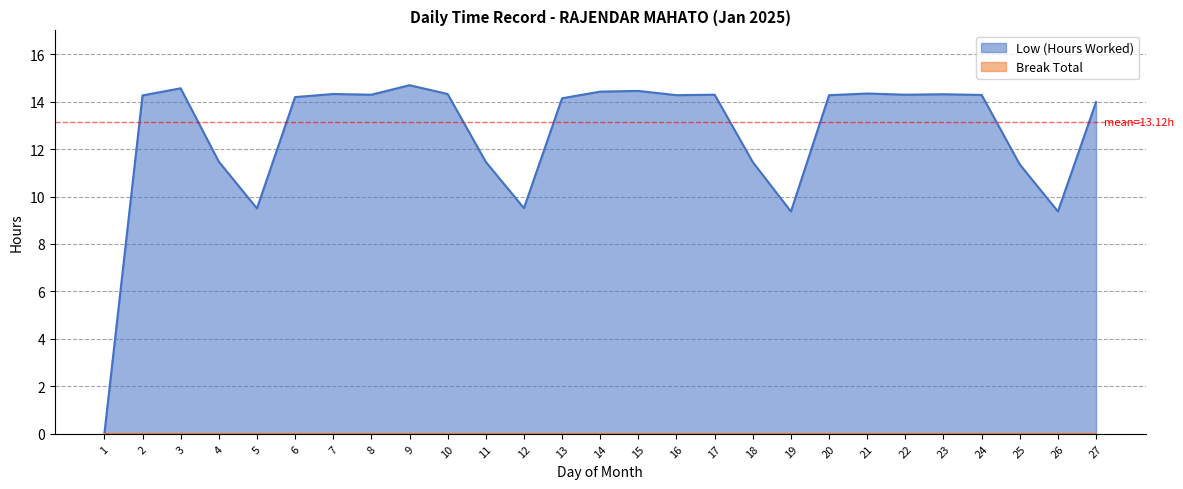

True or false: the data shows 22.7 at 22.

False